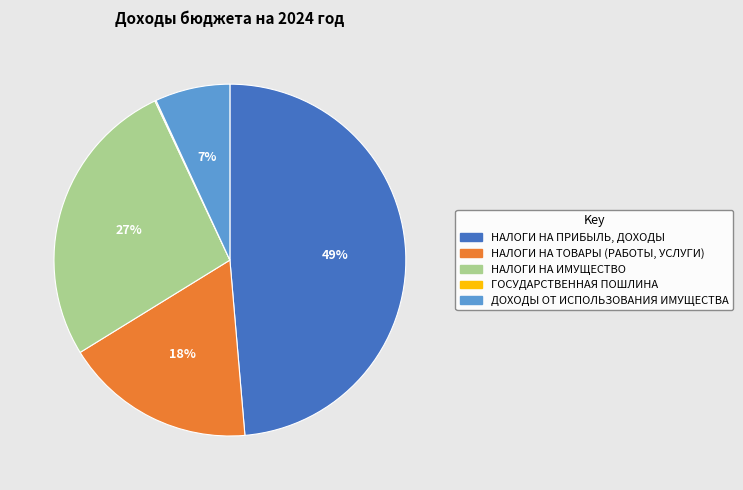

Which category has the biggest portion of the pie?

НАЛОГИ НА ПРИБЫЛЬ, ДОХОДЫ